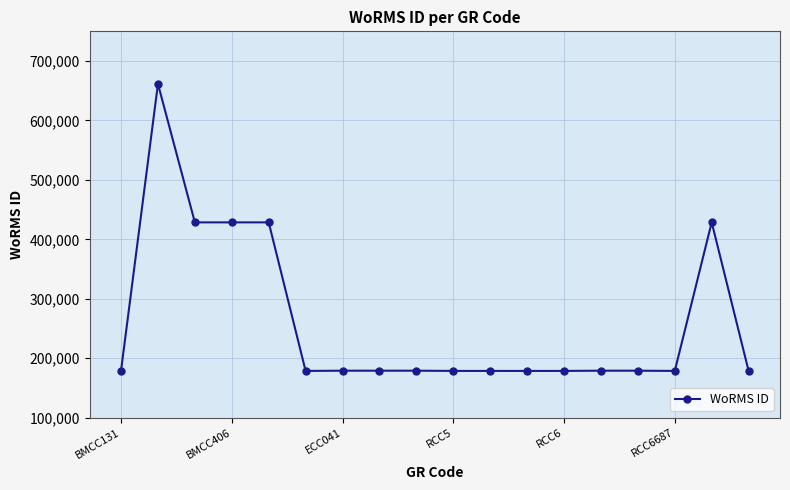

True or false: the data has more than 0 interior local peaks.

True